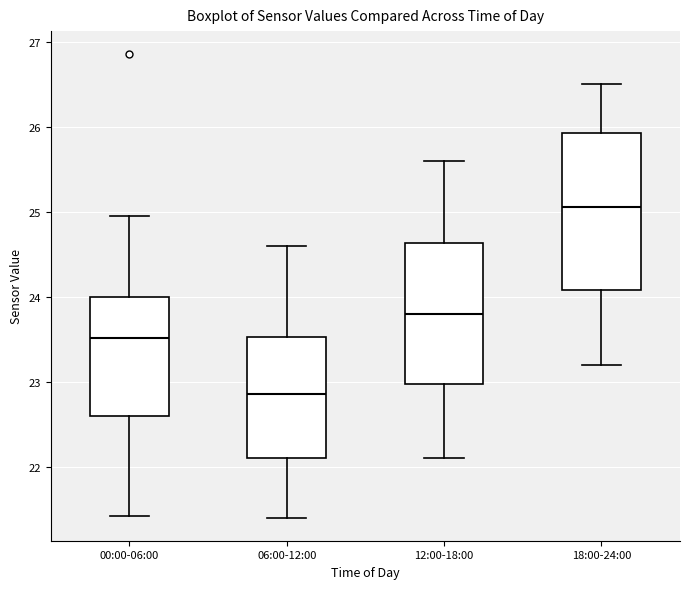

Which box has the lowest median line?

06:00-12:00